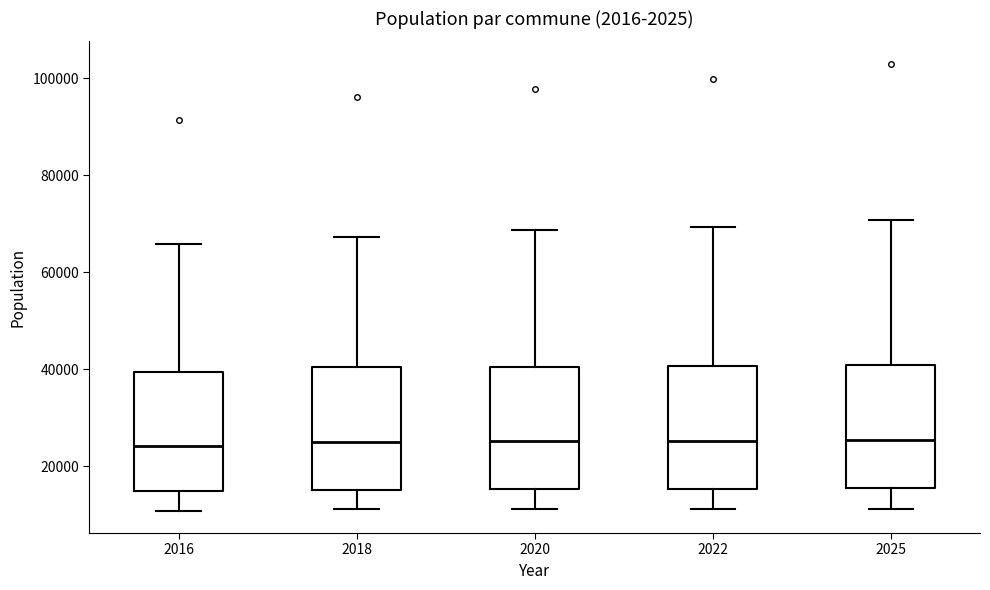

Reading left to right, read every box against the y-axis: the position of its median line, the range the box covers, and the ends of its whiskers. The values are not printed on the chart, so give them approximately, as read against the axis.

2016: median 24000, box 14000 to 40000, whiskers 10000 to 66000
2018: median 26000, box 16000 to 40000, whiskers 12000 to 68000
2020: median 26000, box 16000 to 40000, whiskers 12000 to 68000
2022: median 26000, box 16000 to 40000, whiskers 12000 to 70000
2025: median 26000, box 16000 to 40000, whiskers 12000 to 70000